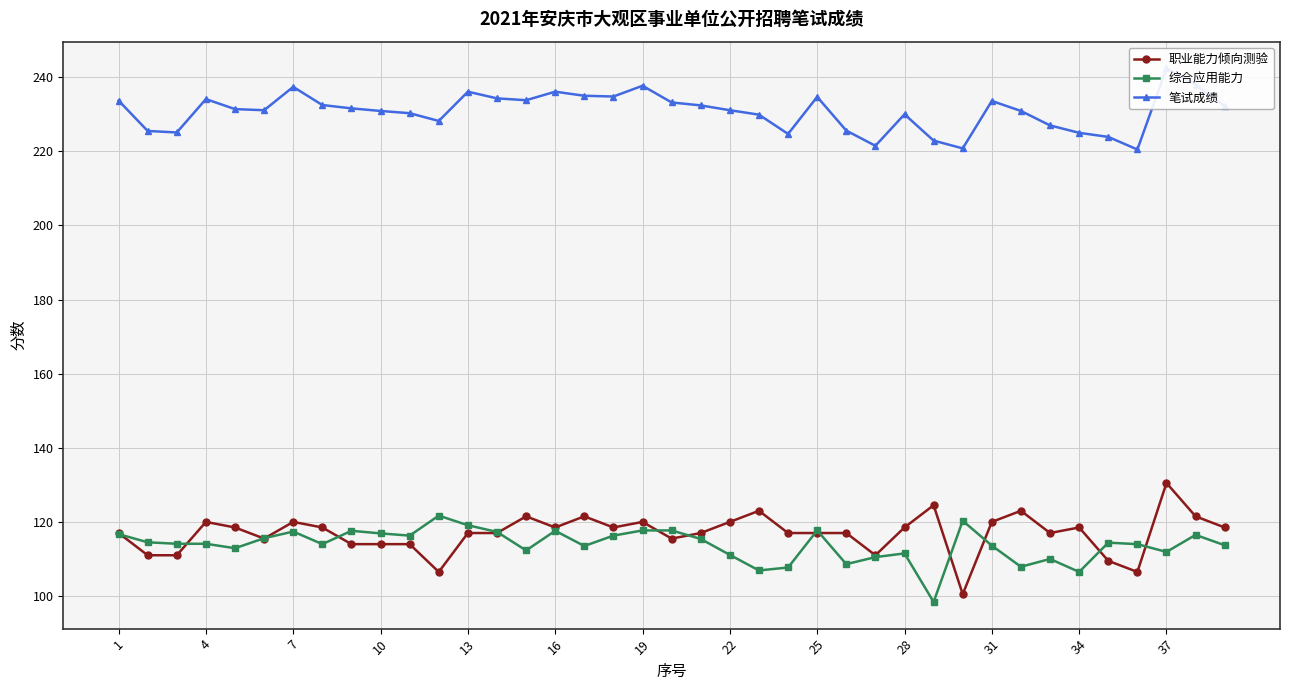

What is the sum of all 笔试成绩 values?

8999.9